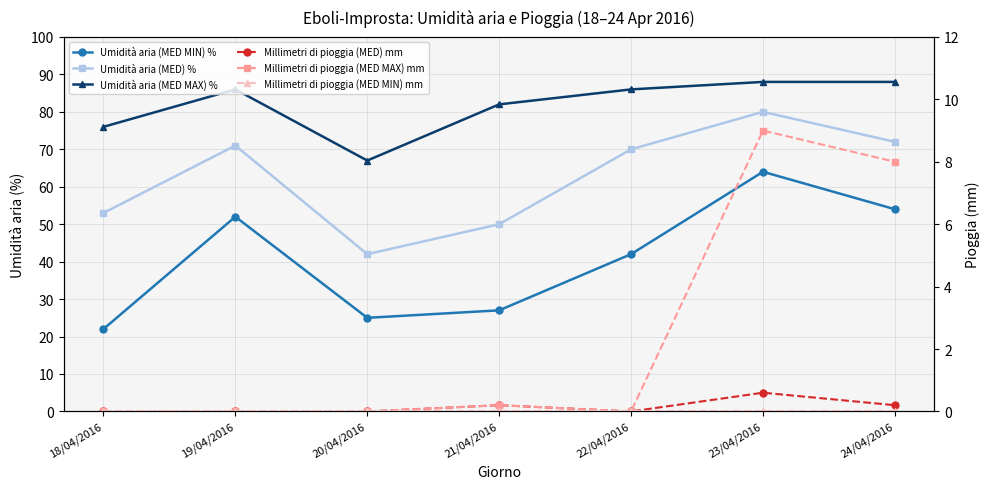

Where does the Umidità aria (MED MAX) % series first go above 86?

23/04/2016